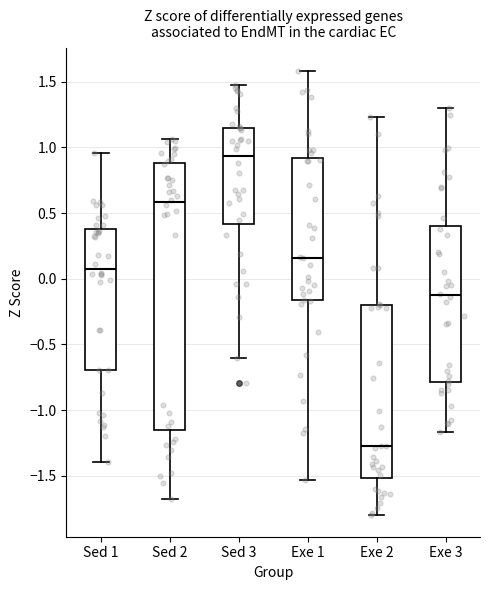

Reading left to right, read every box against the y-axis: the position of its median line, the range the box covers, and the ends of its whiskers. The values are not printed on the chart, so give them approximately, as read against the axis.

Sed 1: median 0.10, box -0.70 to 0.40, whiskers -1.40 to 0.95
Sed 2: median 0.60, box -1.15 to 0.90, whiskers -1.70 to 1.05
Sed 3: median 0.95, box 0.40 to 1.15, whiskers -0.60 to 1.45
Exe 1: median 0.15, box -0.15 to 0.90, whiskers -1.55 to 1.60
Exe 2: median -1.30, box -1.50 to -0.20, whiskers -1.80 to 1.25
Exe 3: median -0.10, box -0.80 to 0.40, whiskers -1.15 to 1.30